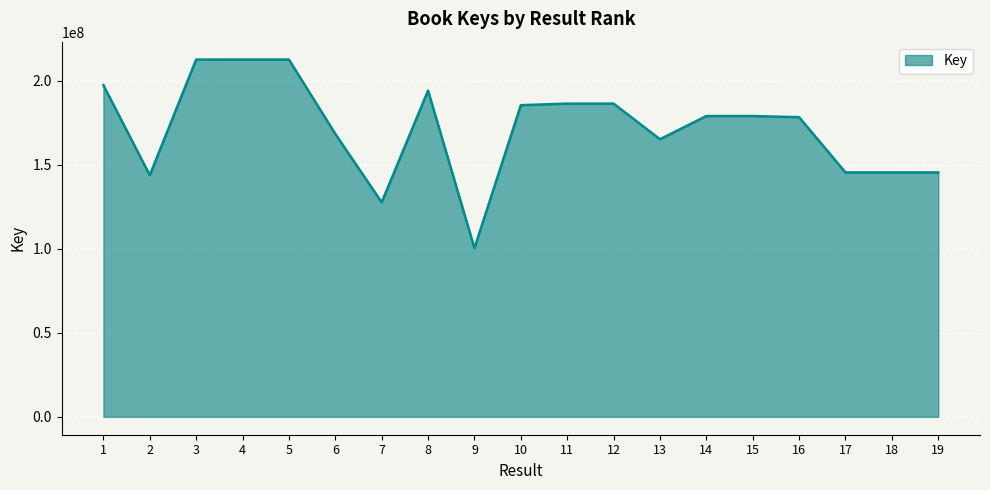

What is the change in value from 5 to 10?

-27170531